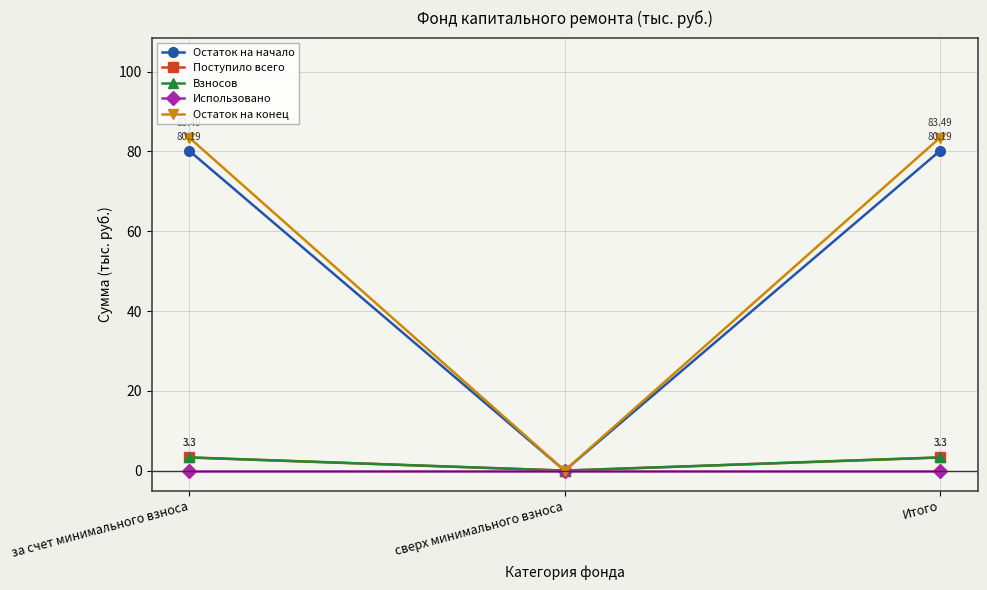

What is the difference between the maximum and minimum values in the Взносов series?

3.3